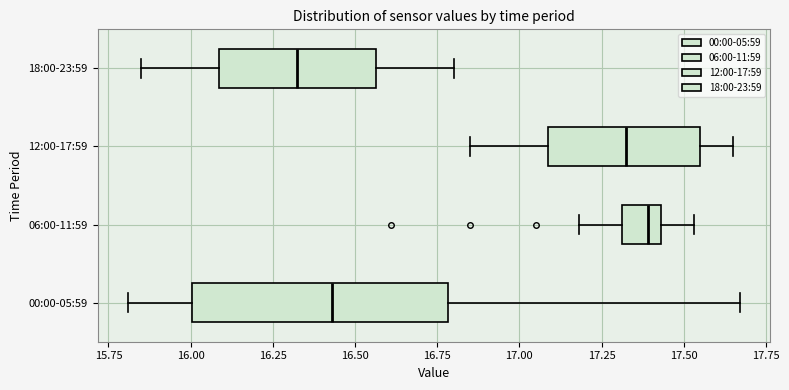

Reading bottom to top, read every box against the x-axis: the position of its median line, the range the box covers, and the ends of its whiskers. The values are not printed on the chart, so give them approximately, as read against the axis.

00:00-05:59: median 16.45, box 16.00 to 16.80, whiskers 15.80 to 17.65
06:00-11:59: median 17.40, box 17.30 to 17.45, whiskers 17.20 to 17.55
12:00-17:59: median 17.35, box 17.10 to 17.55, whiskers 16.85 to 17.65
18:00-23:59: median 16.35, box 16.10 to 16.55, whiskers 15.85 to 16.80